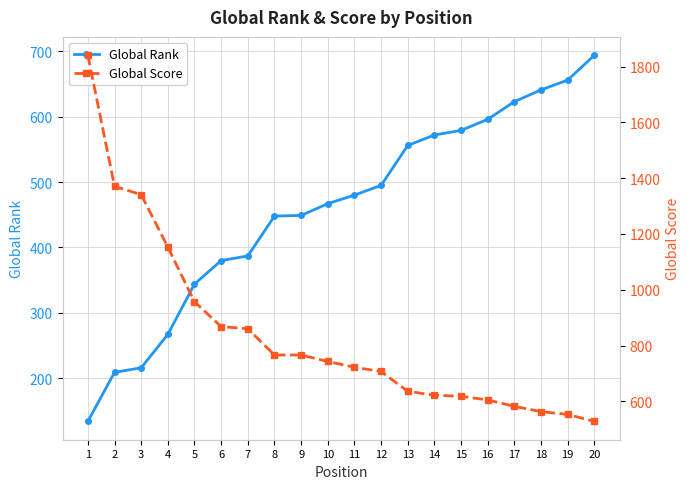

True or false: Global Score and Global Rank intersect in this chart.

True